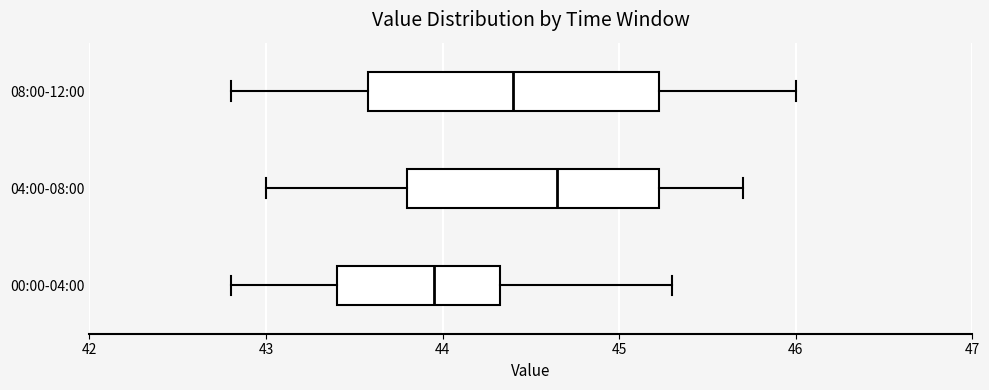

Reading bottom to top, read every box against the x-axis: the position of its median line, the range the box covers, and the ends of its whiskers. The values are not printed on the chart, so give them approximately, as read against the axis.

00:00-04:00: median 44.0, box 43.4 to 44.3, whiskers 42.8 to 45.3
04:00-08:00: median 44.7, box 43.8 to 45.2, whiskers 43.0 to 45.7
08:00-12:00: median 44.4, box 43.6 to 45.2, whiskers 42.8 to 46.0